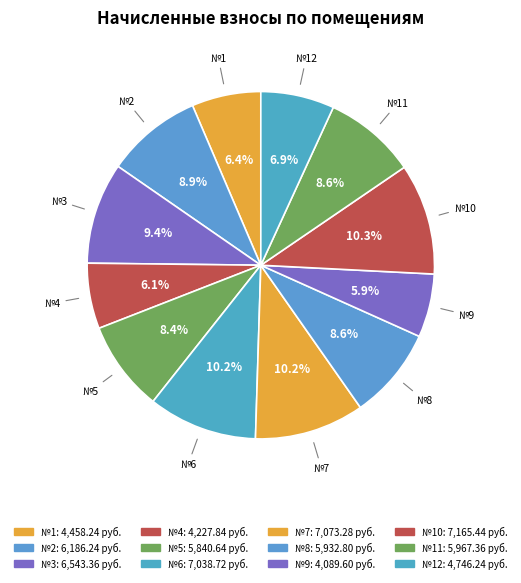

To the nearest percent, what is the average slice percentage?

8%